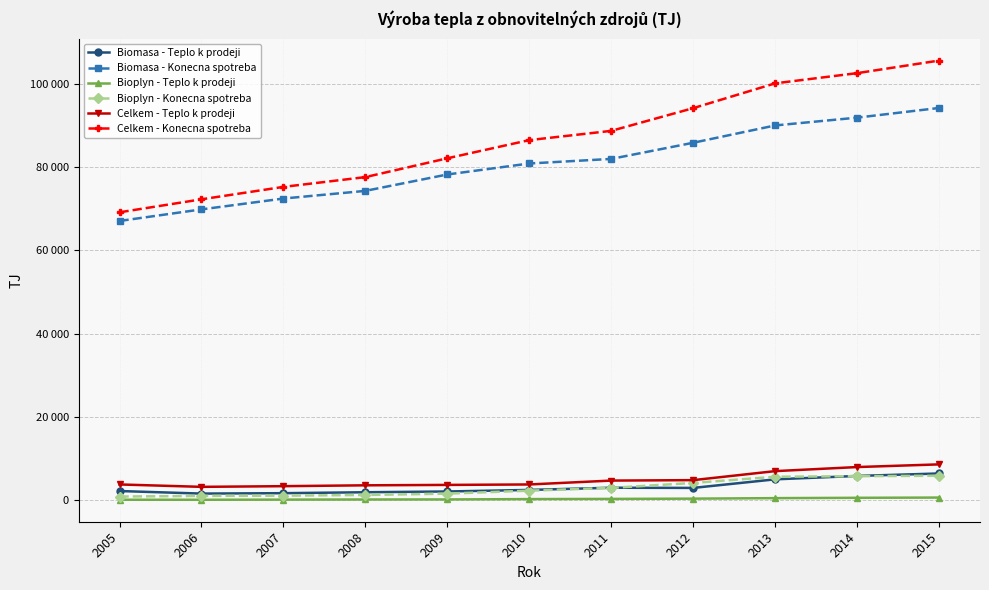

What is the minimum value shown in the chart?

94